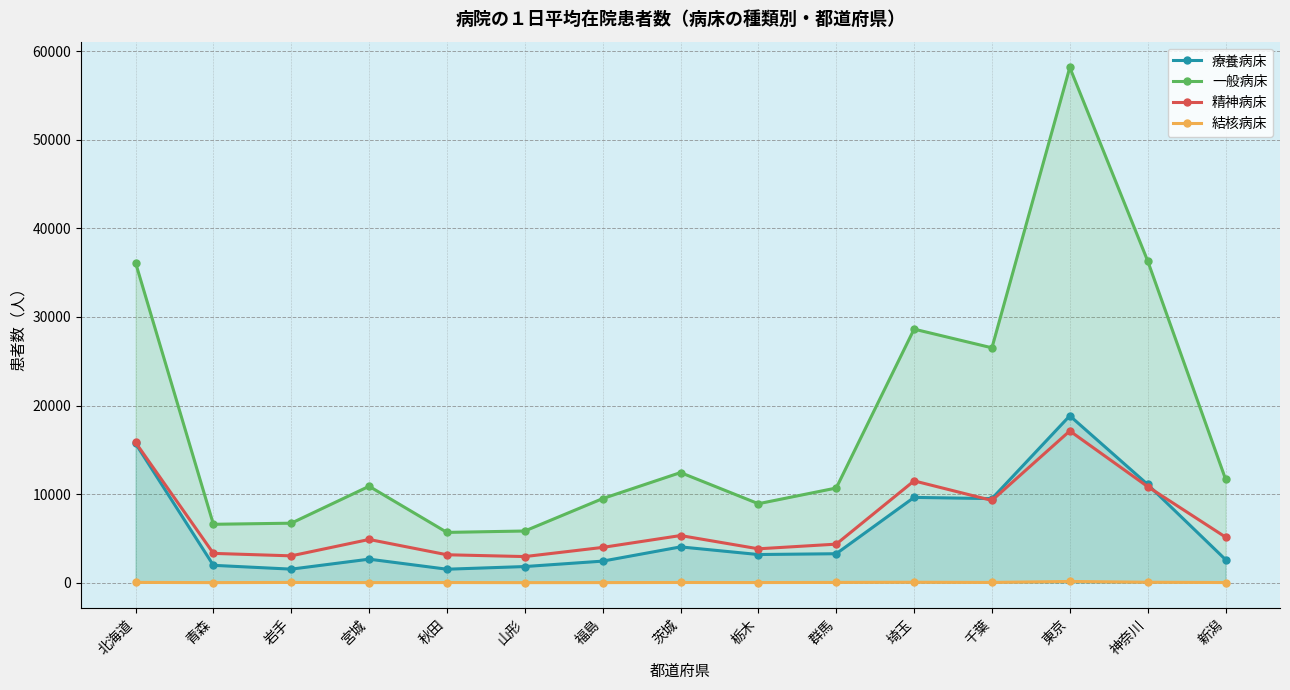

What is the difference between the maximum and second lowest values in the 精神病床 series?

14104